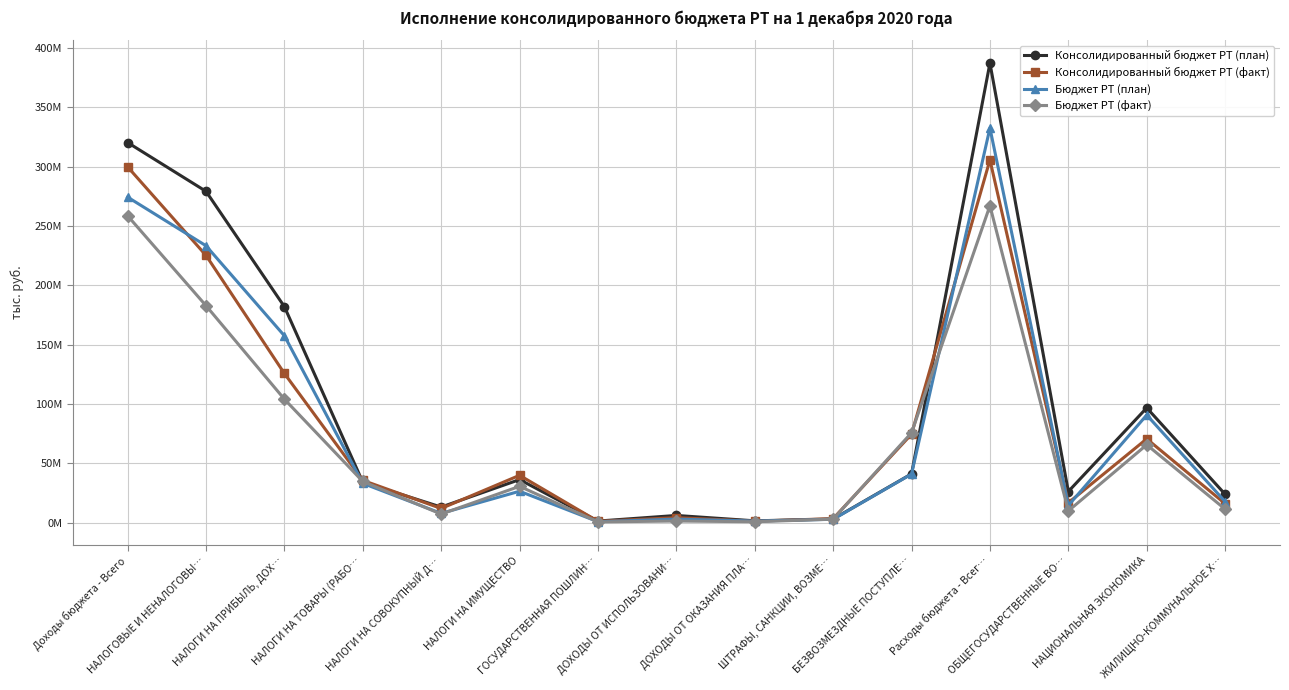

Where do Бюджет РТ (план) and Консолидированный бюджет РТ (факт) first cross each other?

Доходы бюджета - Всего and НАЛОГОВЫЕ И НЕНАЛОГОВЫ…